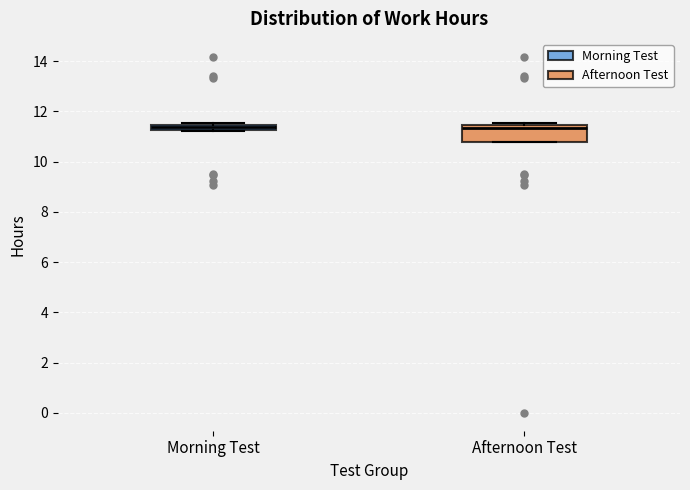

Comparing the boxes themselves (not the whiskers), which one is the tallest?

Afternoon Test